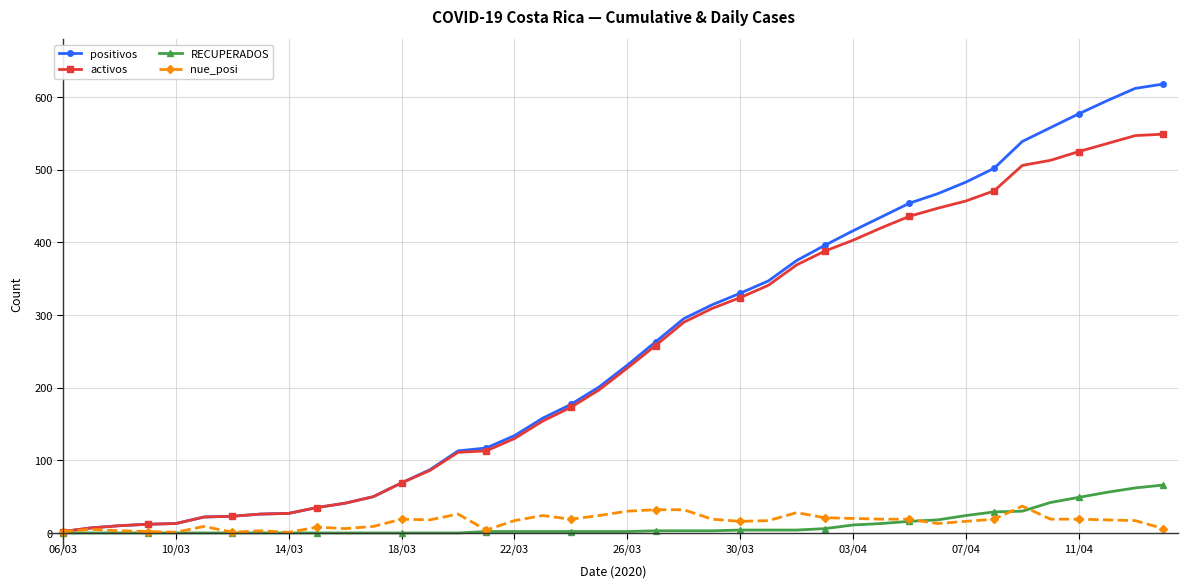

Does the chart have visible grid lines?

Yes